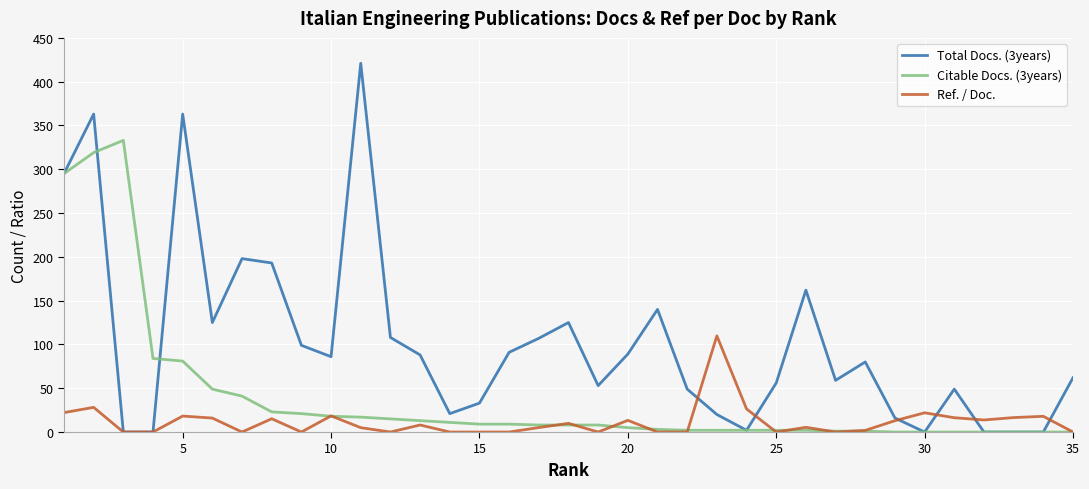

Which series has the largest total across all categories?

Total Docs. (3years)